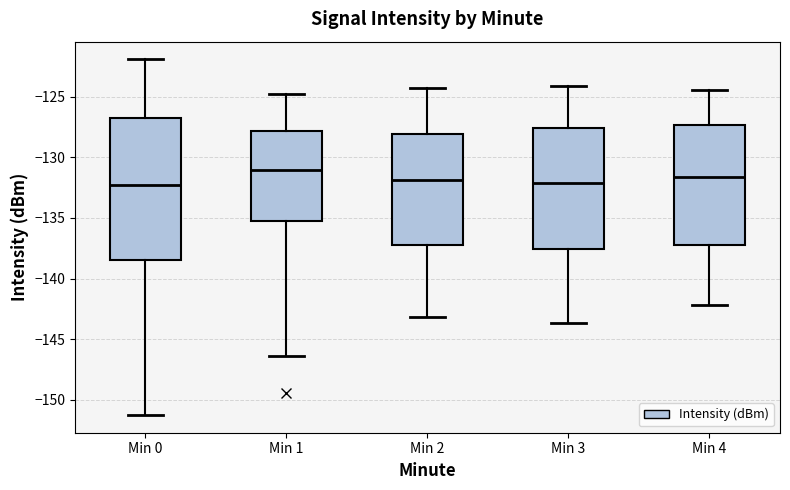

Reading left to right, transcribe this box plot: for each box, give where its median line is, the range the box spans, and where its two whiskers end, as read against the y-axis. The values are not printed on the chart, so give them approximately, as read against the axis.

Min 0: median -132.5, box -138.5 to -127.0, whiskers -151.5 to -122.0
Min 1: median -131.0, box -135.5 to -128.0, whiskers -146.5 to -125.0
Min 2: median -132.0, box -137.0 to -128.0, whiskers -143.0 to -124.5
Min 3: median -132.0, box -137.5 to -127.5, whiskers -143.5 to -124.0
Min 4: median -131.5, box -137.0 to -127.5, whiskers -142.0 to -124.5